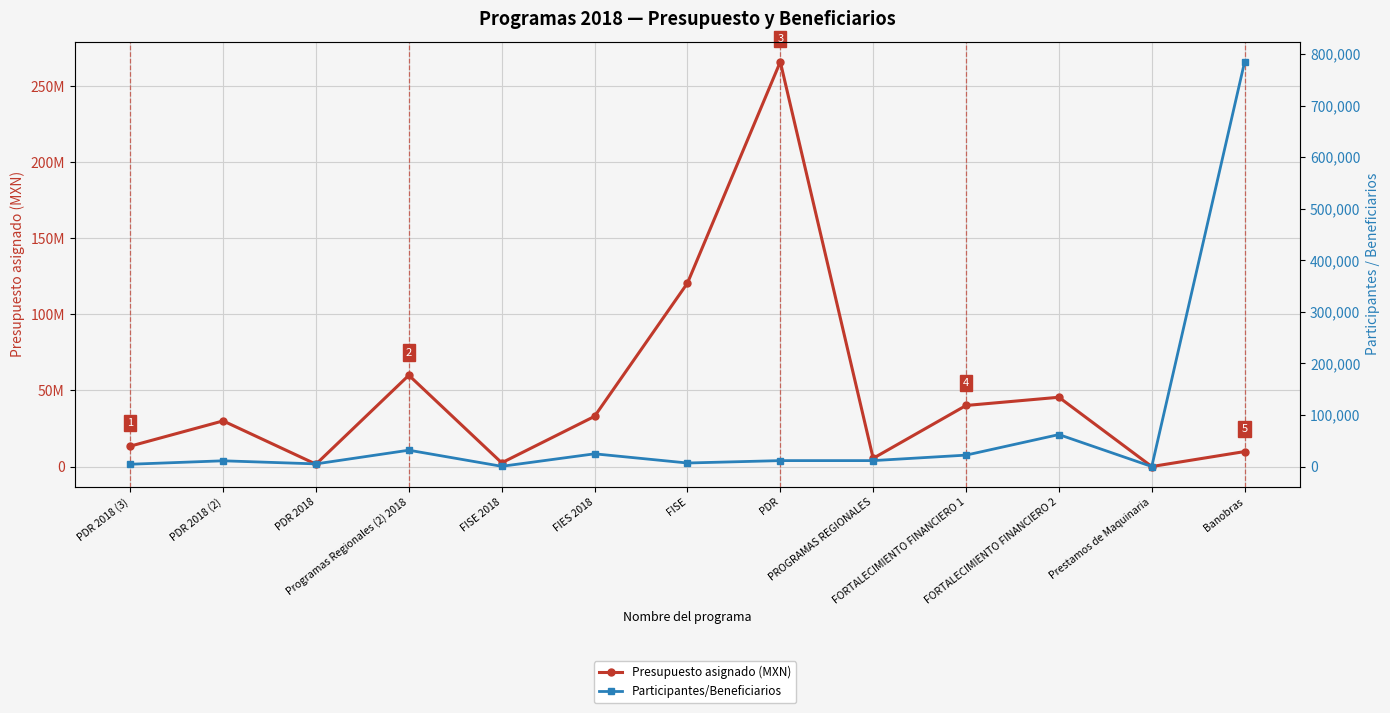

Is the value of Participantes/Beneficiarios at PDR 2018 greater than the value of Presupuesto asignado (MXN) at PDR 2018?

No